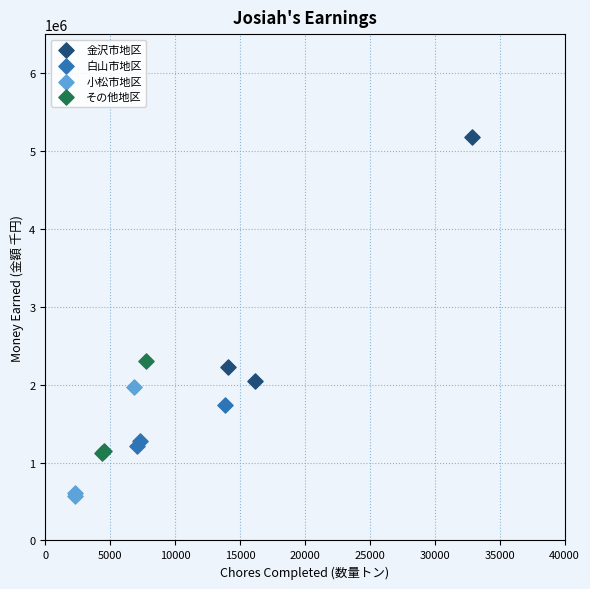

Which series contains the highest Y value?

金沢市地区